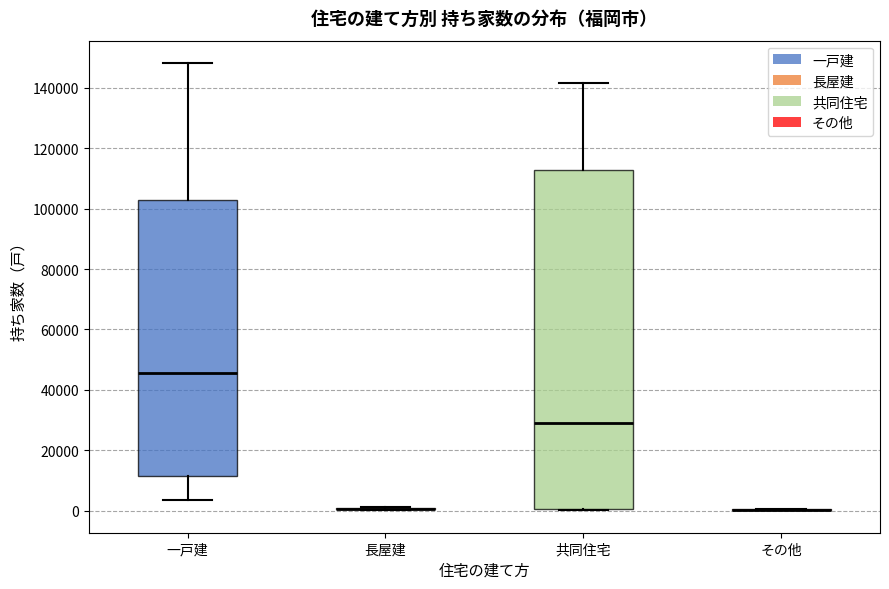

Reading left to right, read every box against the y-axis: the position of its median line, the range the box covers, and the ends of its whiskers. The values are not printed on the chart, so give them approximately, as read against the axis.

一戸建: median 46000, box 12000 to 102000, whiskers 4000 to 148000
長屋建: box collapsed to a line at 0, whiskers 0 to 2000
共同住宅: median 28000, box 0 to 112000, whiskers 0 to 142000
その他: box collapsed to a line at 0, whiskers 0 to 0